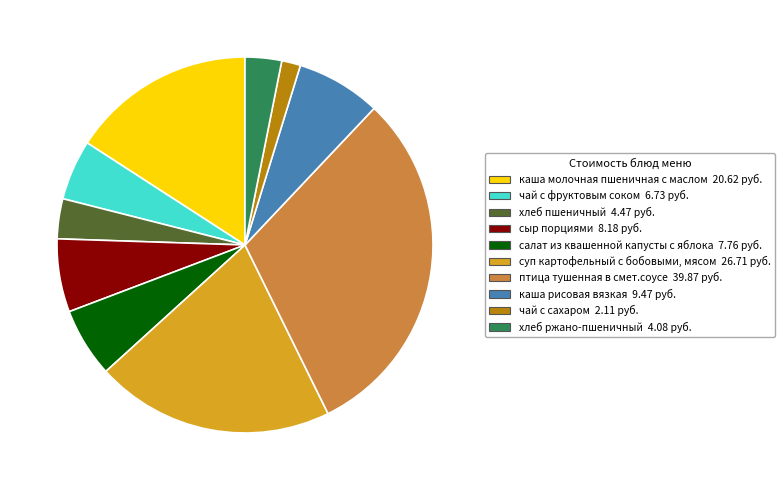

Is there any slice that represents more than half of the pie?

No